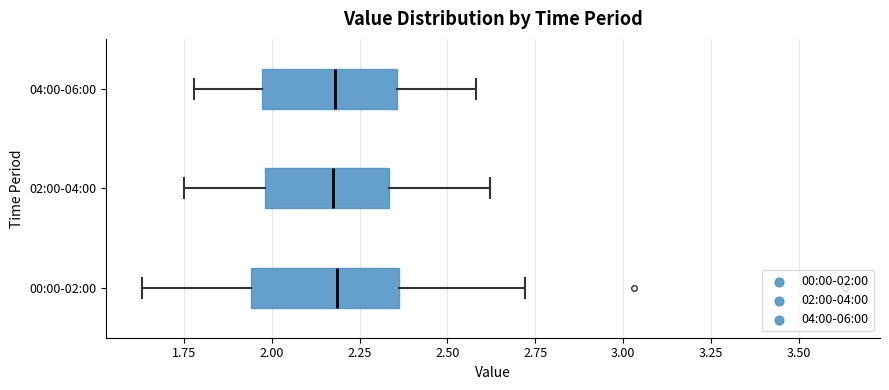

Reading bottom to top, read every box against the x-axis: the position of its median line, the range the box covers, and the ends of its whiskers. The values are not printed on the chart, so give them approximately, as read against the axis.

00:00-02:00: median 2.20, box 1.95 to 2.35, whiskers 1.65 to 2.70
02:00-04:00: median 2.20, box 2.00 to 2.35, whiskers 1.75 to 2.60
04:00-06:00: median 2.20, box 1.95 to 2.35, whiskers 1.80 to 2.60